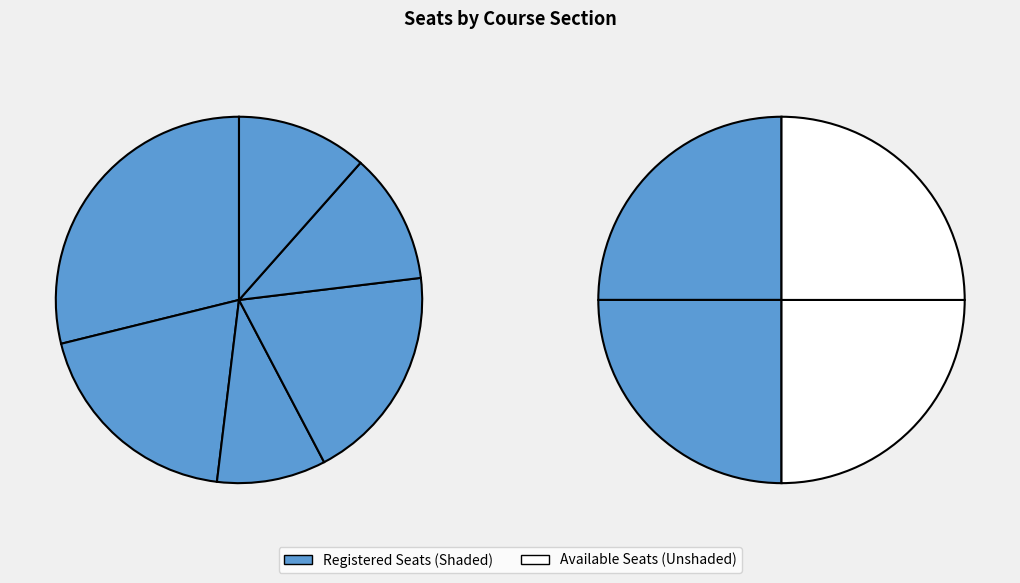

Count the number of slices in the pie.

10